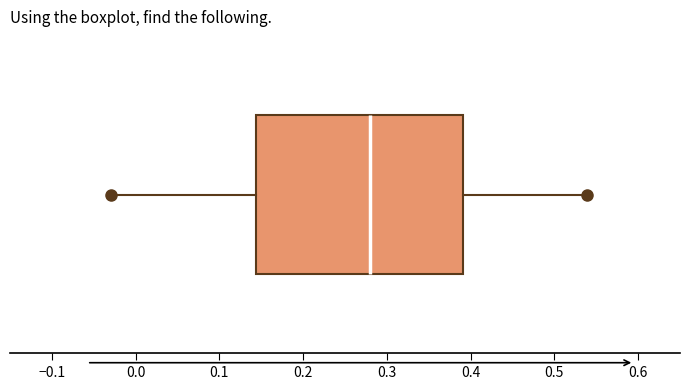

Where is the right edge of the box on the x-axis? The values are not printed on the chart, so give them approximately, as read against the axis.

0.39